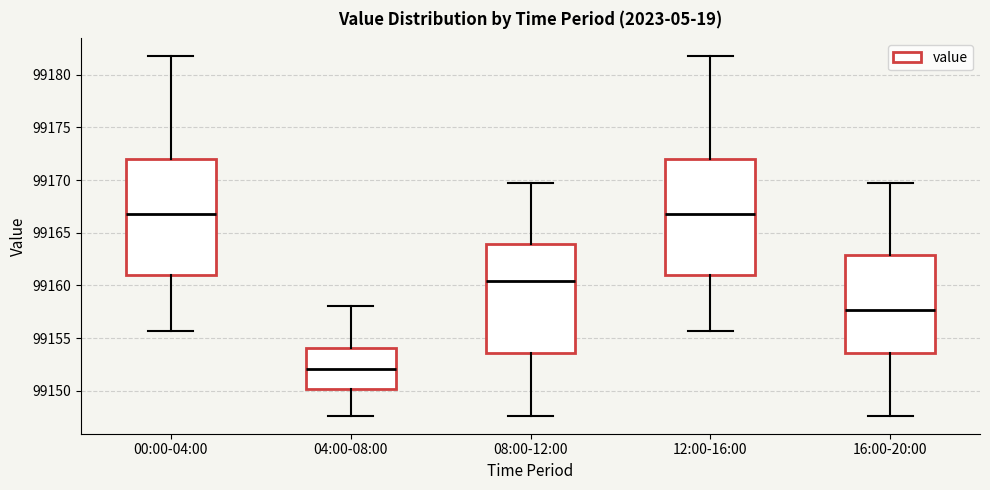

Which box's median line is the lowest?

04:00-08:00